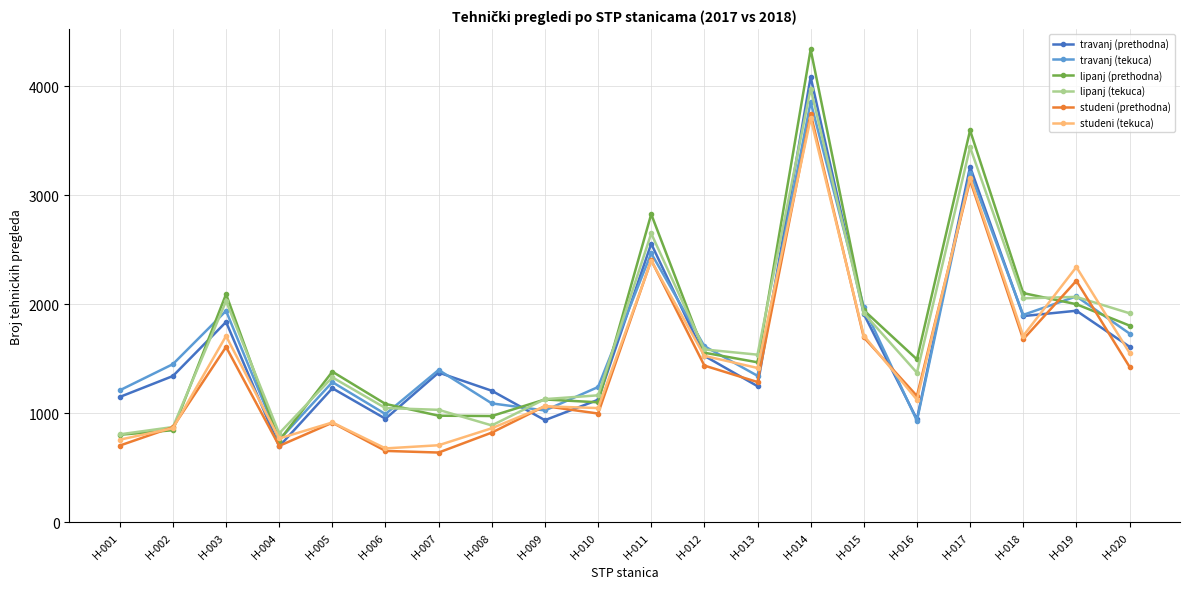

At which category does travanj (tekuca) reach its first local peak?

H-003